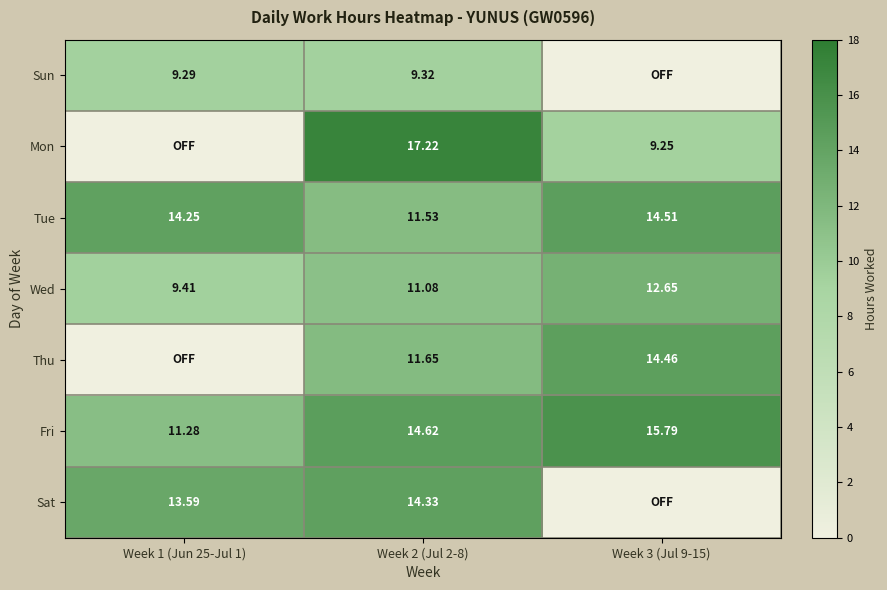

Is the value of Sat at Week 2 (Jul 2-8) greater than the value of Tue at Week 2 (Jul 2-8)?

Yes